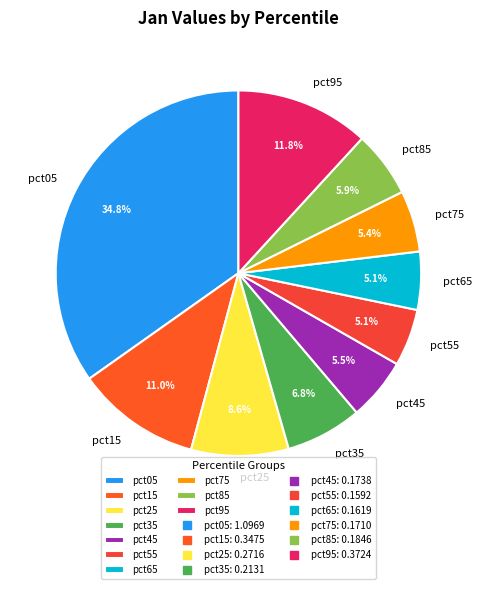

What is the largest slice in the pie chart?

pct05